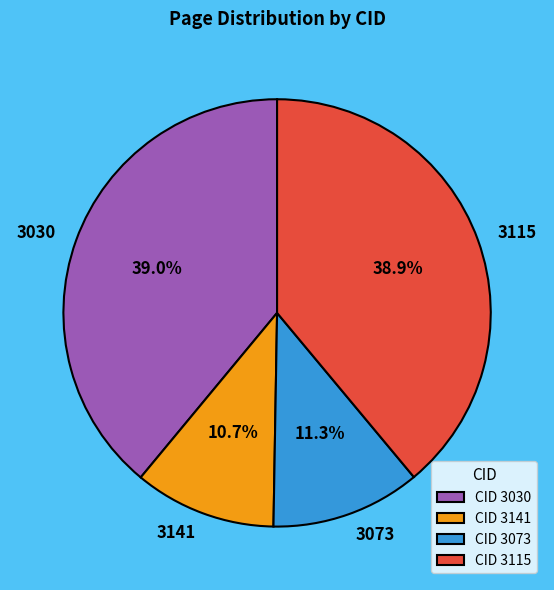

To the nearest percent, what is the average slice percentage?

25%